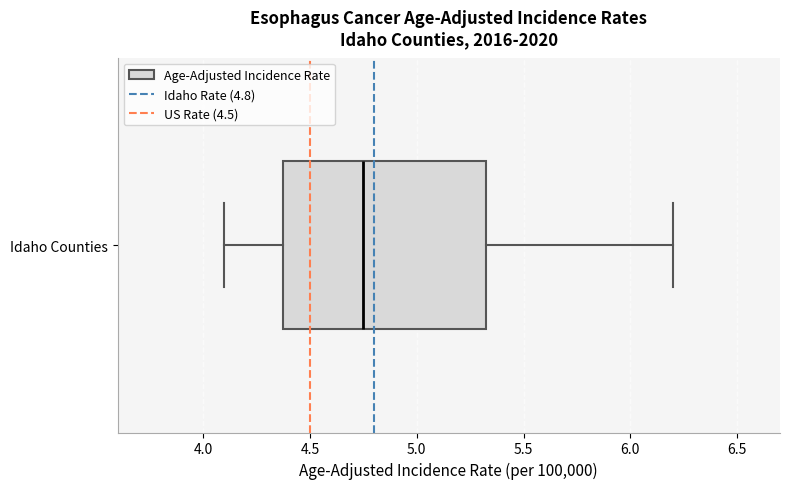

Where does the median line of the box for Idaho Counties sit on the x-axis? The values are not printed on the chart, so give them approximately, as read against the axis.

4.75